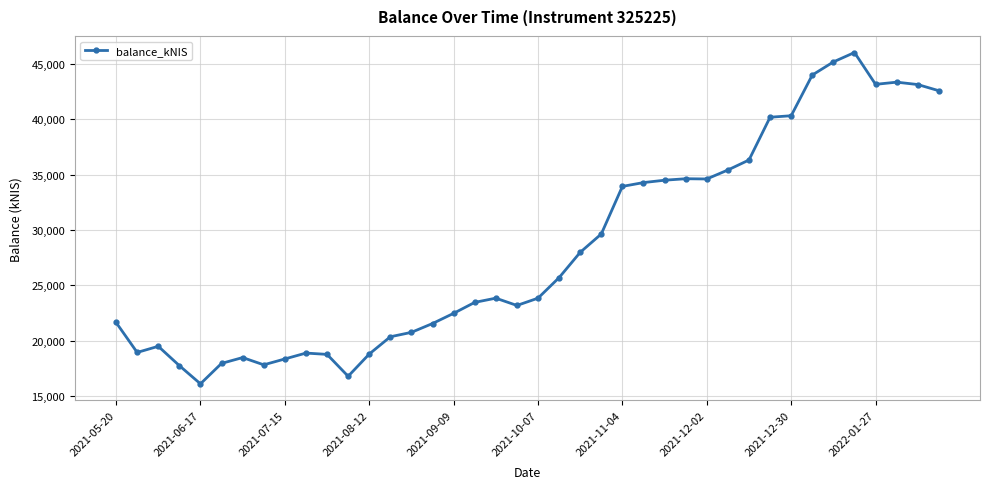

What is the value of the 26th point from the left?

34283.2